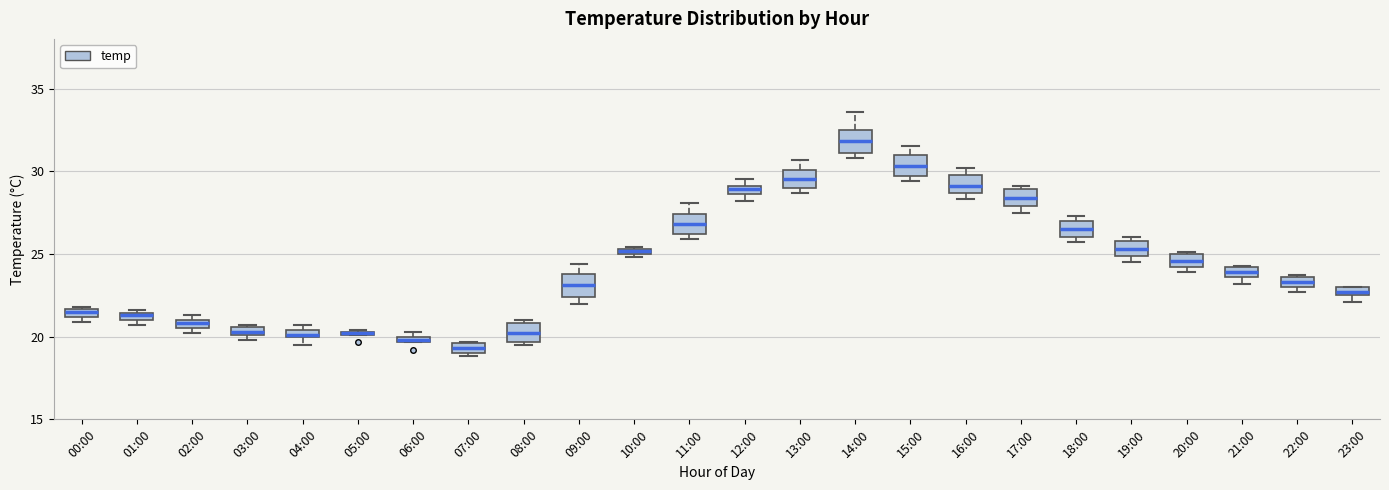

Which box has the highest median line?

14:00